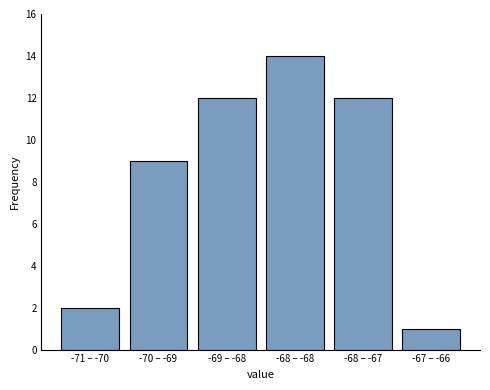

Reading left to right, transcribe all the data shown in this chart.

-71 – -70=2	-70 – -69=9	-69 – -68=12	-68 – -68=14	-68 – -67=12	-67 – -66=1